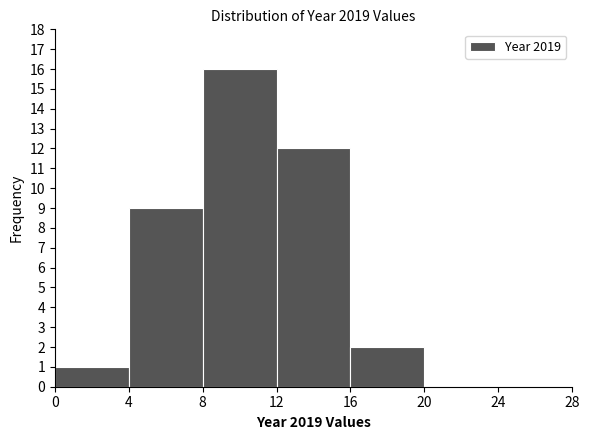

Reading left to right, list every bar in this chart as the range it spans on the x-axis followed by its height. The values are not printed on the chart, so give them approximately, as read against the axis.

0 to 4: 1
4 to 8: 9
8 to 12: 16
12 to 16: 12
16 to 20: 2
20 to 24: 0
24 to 28: 0